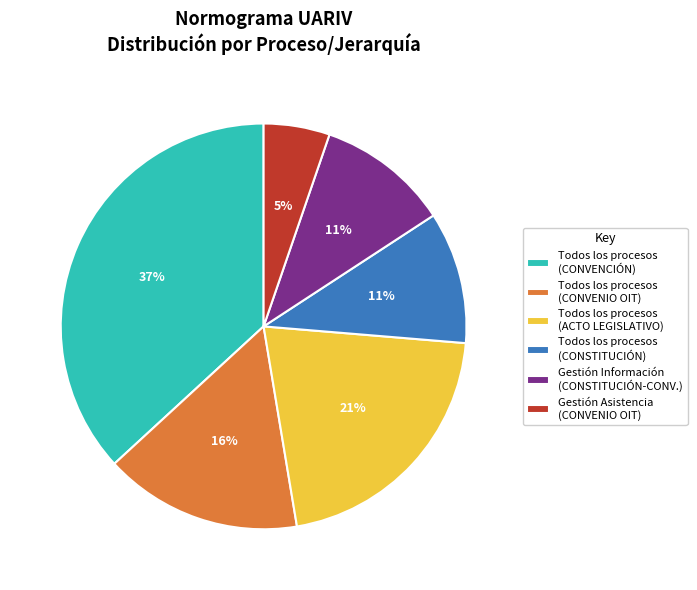

Do Gestión Asistencia (CONVENIO OIT) and Todos los procesos (CONVENCIÓN) together represent more than half of the pie?

No